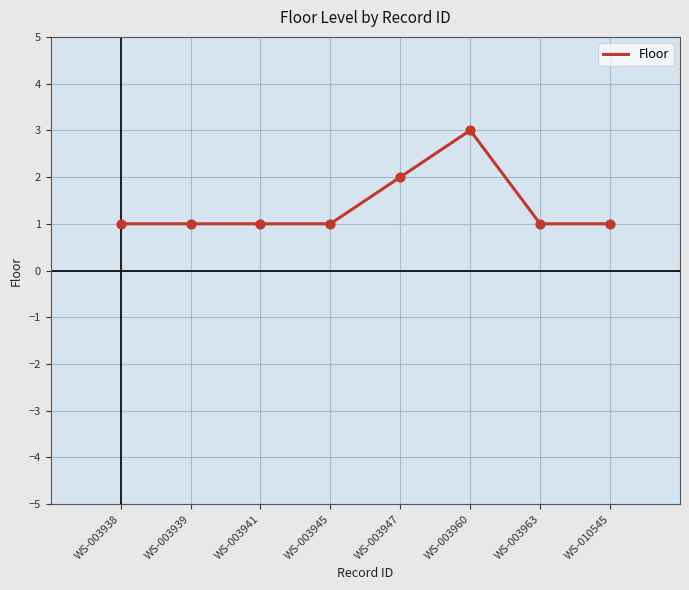

What is the ratio of the value at WS-010545 to the value at WS-003947?

0.5